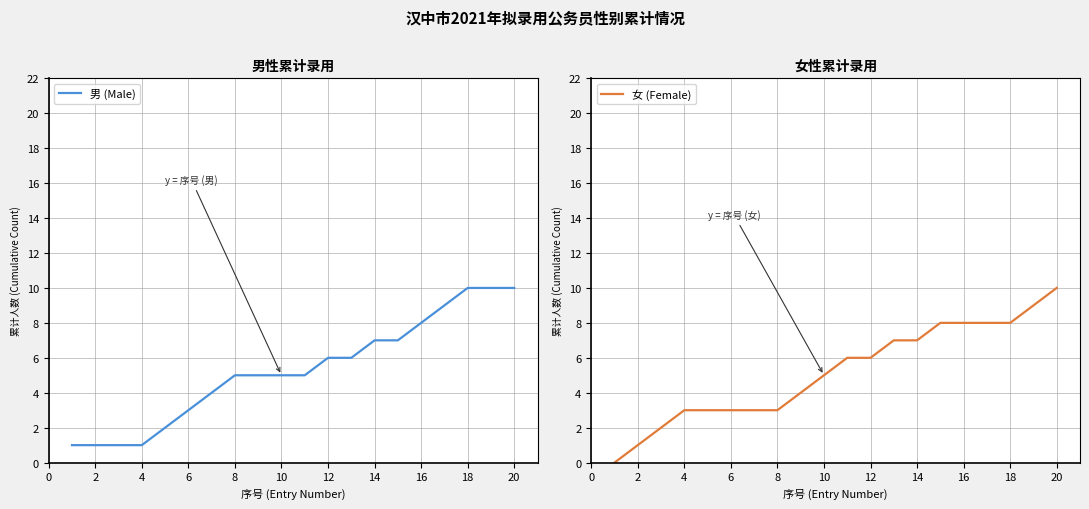

What value does the 男 (Male) series have at 18?

10